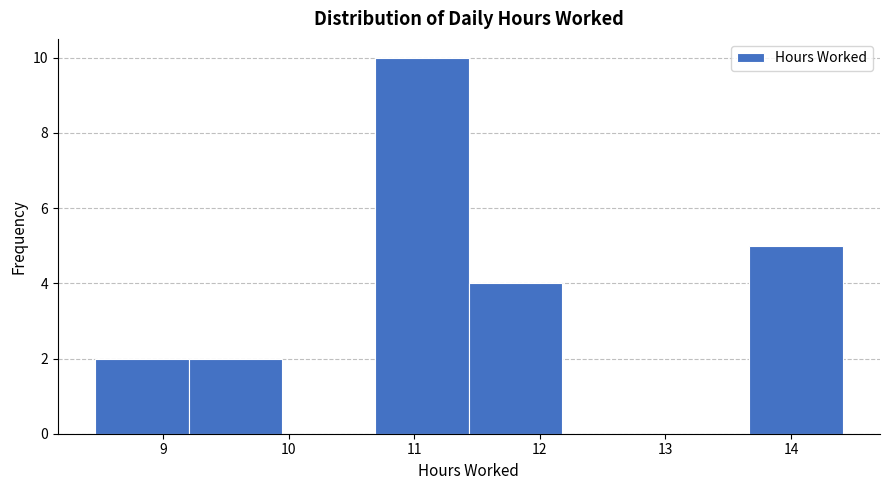

Reading left to right, list every bar in this chart as the range it spans on the x-axis followed by its height. Neither the bar edges nor the heights are printed on the chart, so give them approximately, as read against the axes.

8.5 to 9.2: 2
9.2 to 9.9: 2
9.9 to 10.7: 0
10.7 to 11.4: 10
11.4 to 12.2: 4
12.2 to 12.9: 0
12.9 to 13.7: 0
13.7 to 14.4: 5